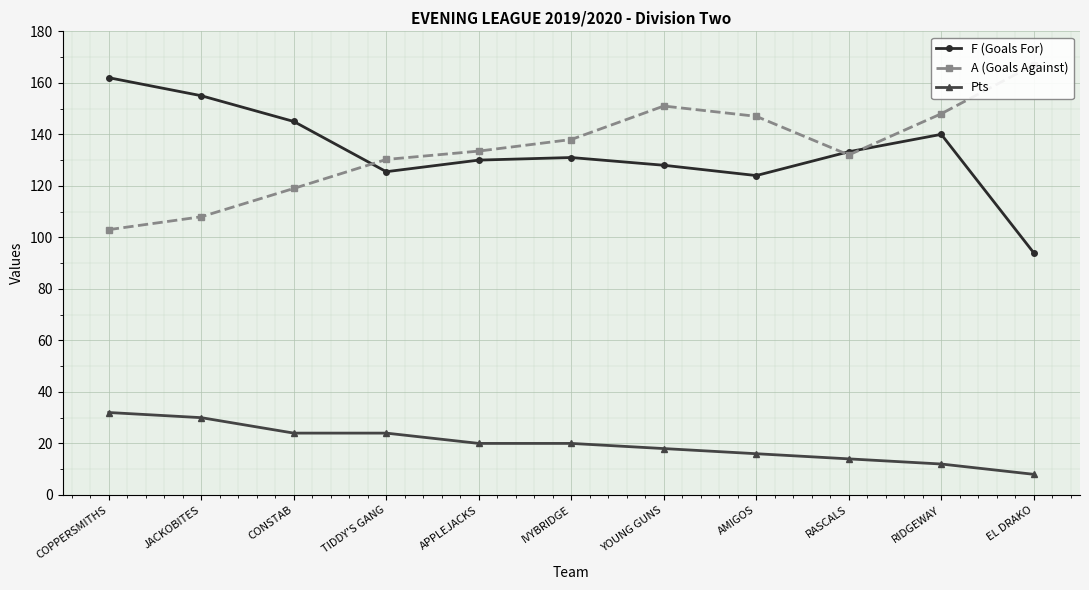

What is the difference between the second highest and second lowest values in the Pts series?

18.0